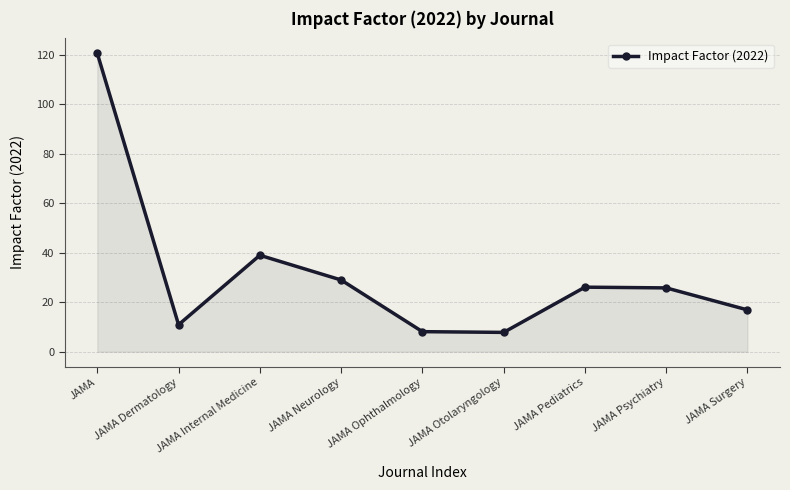

What is the sum of the values at JAMA Internal Medicine and JAMA Psychiatry?

64.8